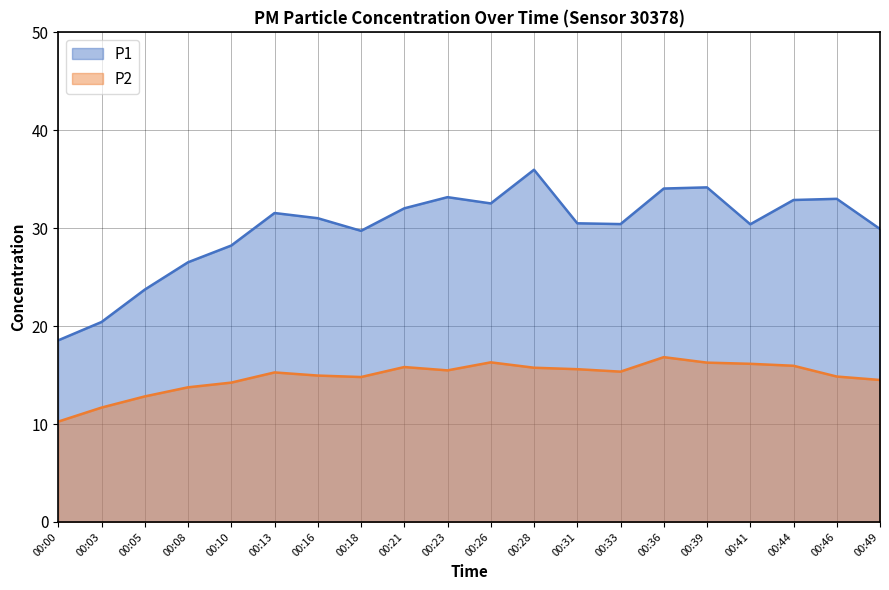

What is the difference between the P1 values at 00:31 and 00:49?

0.6